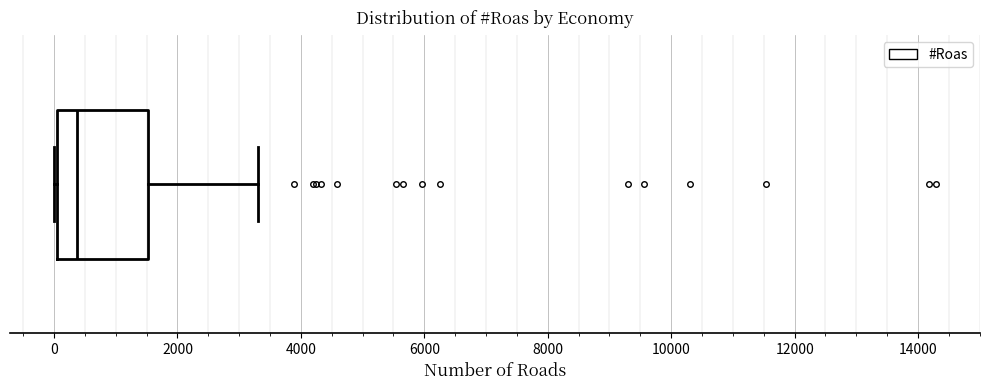

Where is the left edge of the box on the x-axis? The values are not printed on the chart, so give them approximately, as read against the axis.

0